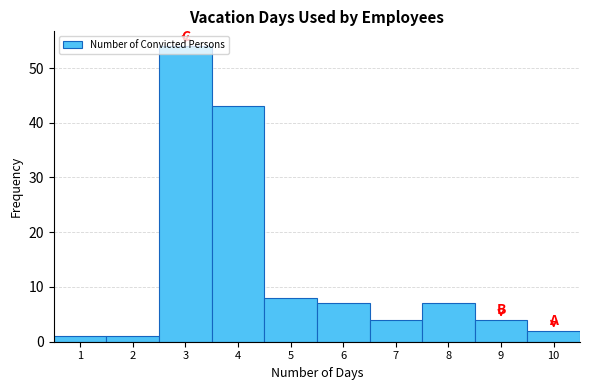

What is the height of the bar covering 2.5 to 3.5 on the x-axis? The values are not printed on the chart, so give them approximately, as read against the axis.

54